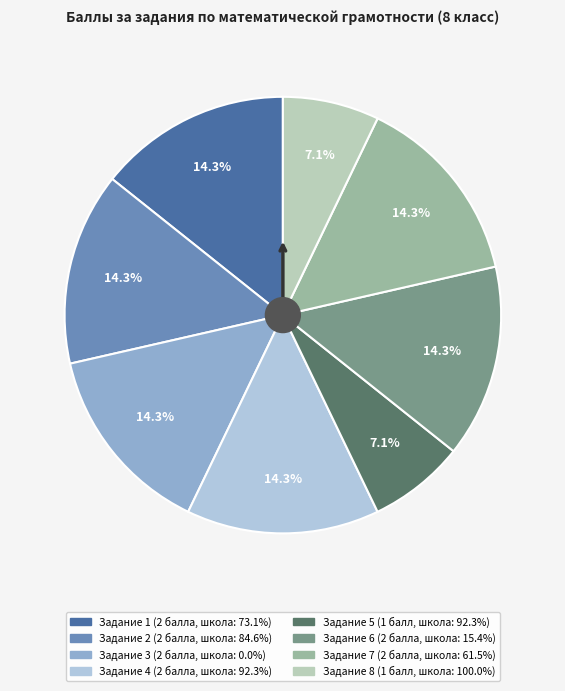

To the nearest percent, what is the average slice percentage?

12%